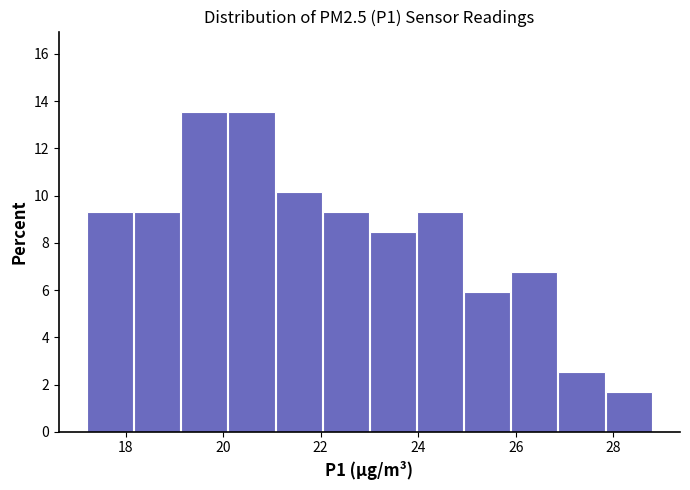

What is the height of the bar covering 21.0 to 22.0 on the x-axis? Neither the bar edges nor the heights are printed on the chart, so give them approximately, as read against the axes.

10.2